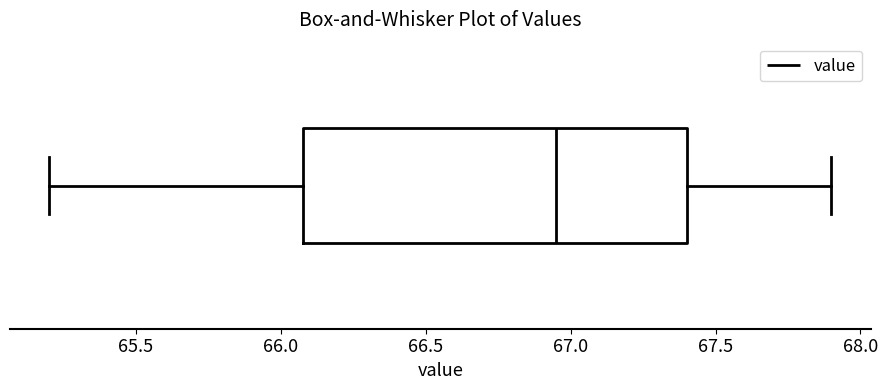

Read this box plot against the x-axis: the position of the median line, the range covered by the box, and the ends of both whiskers. The values are not printed on the chart, so give them approximately, as read against the axis.

median 66.95, box 66.10 to 67.40, whiskers 65.20 to 67.90